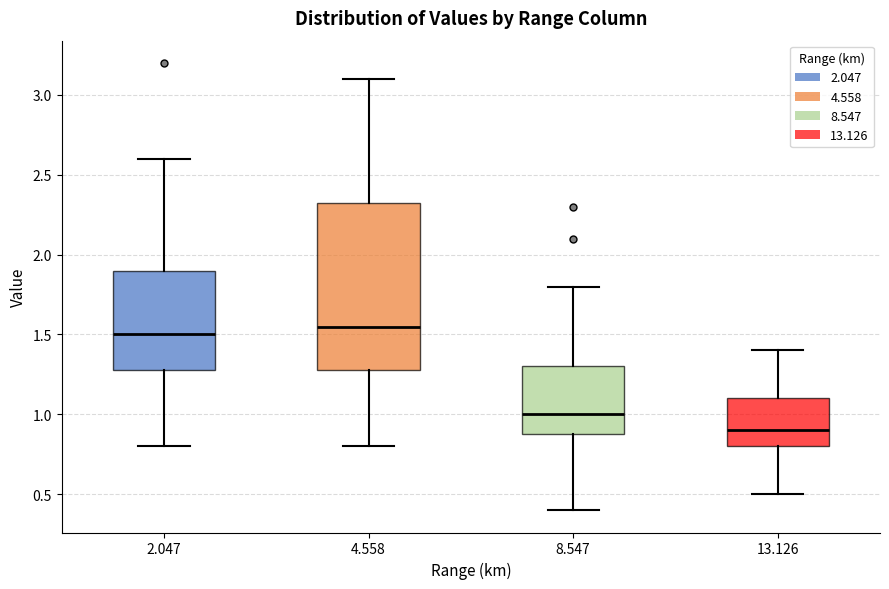

Which box is the tallest, from its lower edge to its upper edge?

4.558